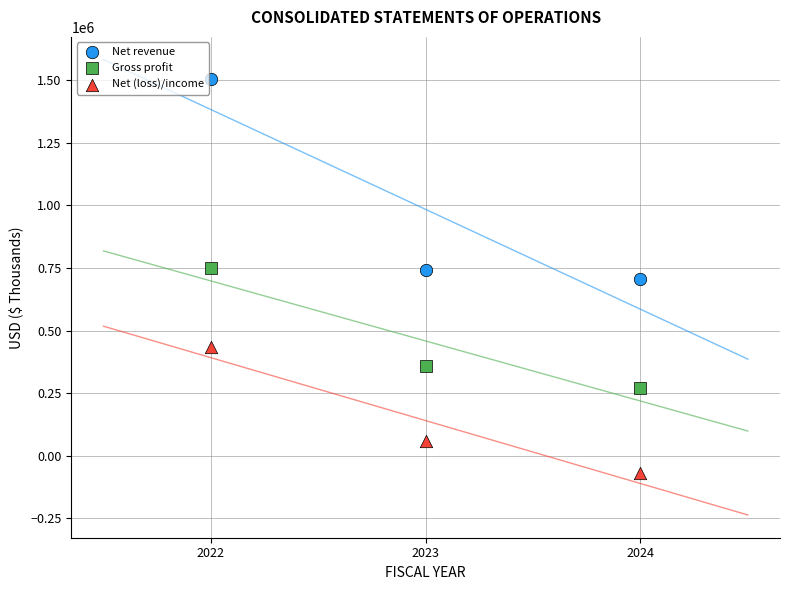

What are all the series names shown in the legend?

Net revenue, Gross profit, Net (loss)/income